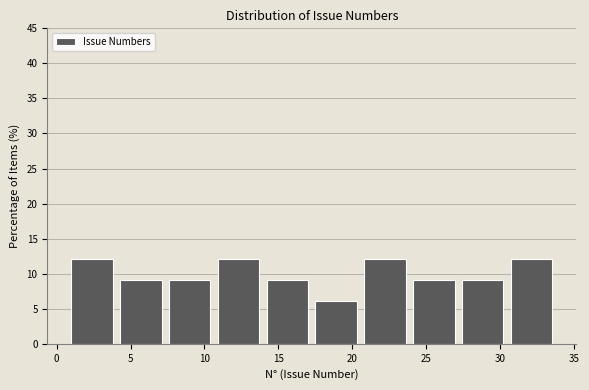

Reading left to right, transcribe this chart: for each bar, give the range it covers on the x-axis and its height. Neither the bar edges nor the heights are printed on the chart, so give them approximately, as read against the axes.

1.0 to 4.3: 12
4.3 to 7.6: 9
7.6 to 10.9: 9
10.9 to 14.2: 12
14.2 to 17.5: 9
17.5 to 20.8: 6
20.8 to 24.1: 12
24.1 to 27.4: 9
27.4 to 30.7: 9
30.7 to 34.0: 12